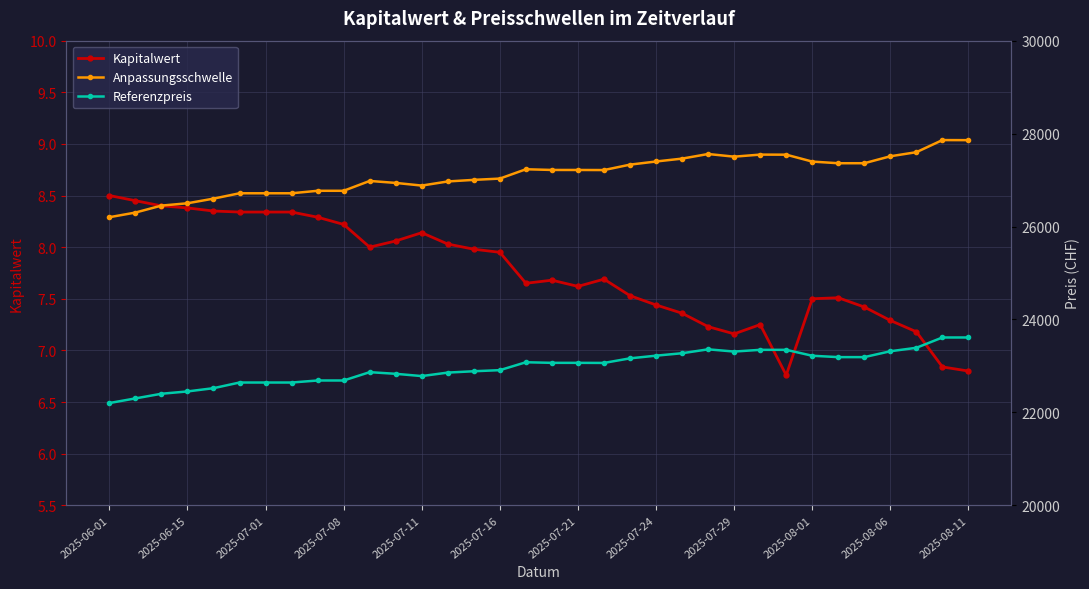

What is the maximum value for Kapitalwert?

8.5